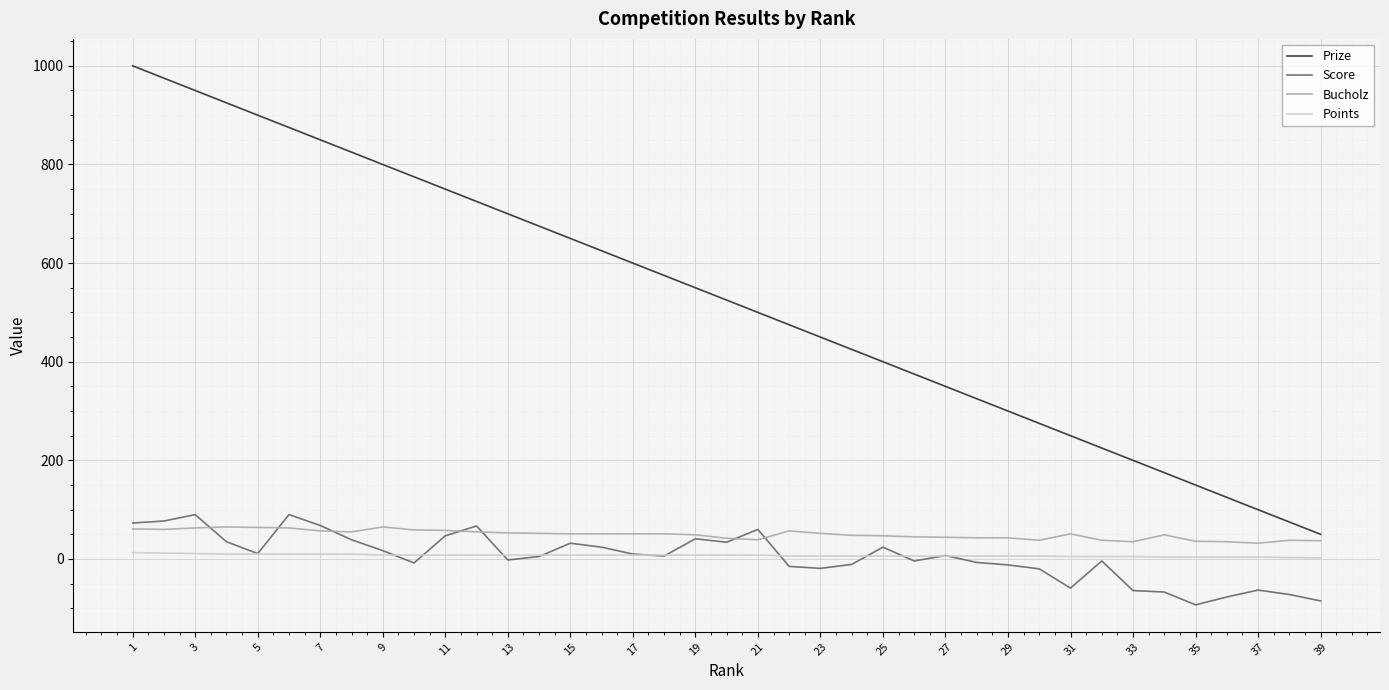

What is the lowest value of the Bucholz series?

32